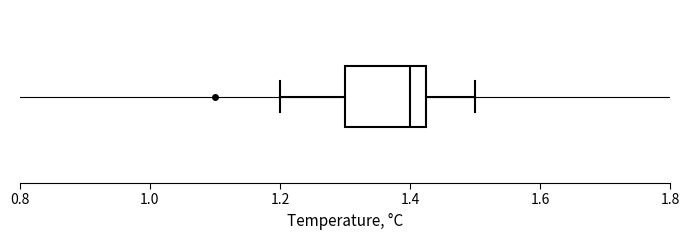

Where is the left edge of the box on the x-axis? The values are not printed on the chart, so give them approximately, as read against the axis.

1.30